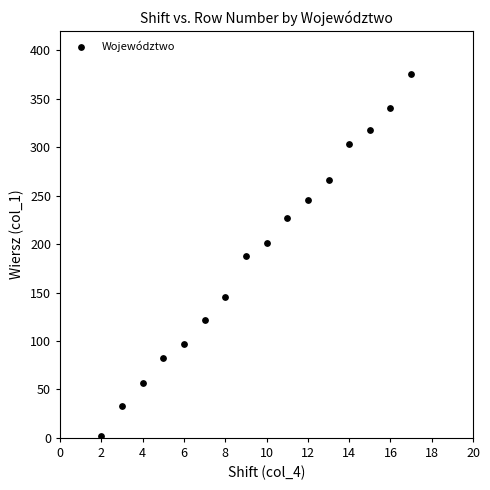

What is the range of X values (max minus min)?

15